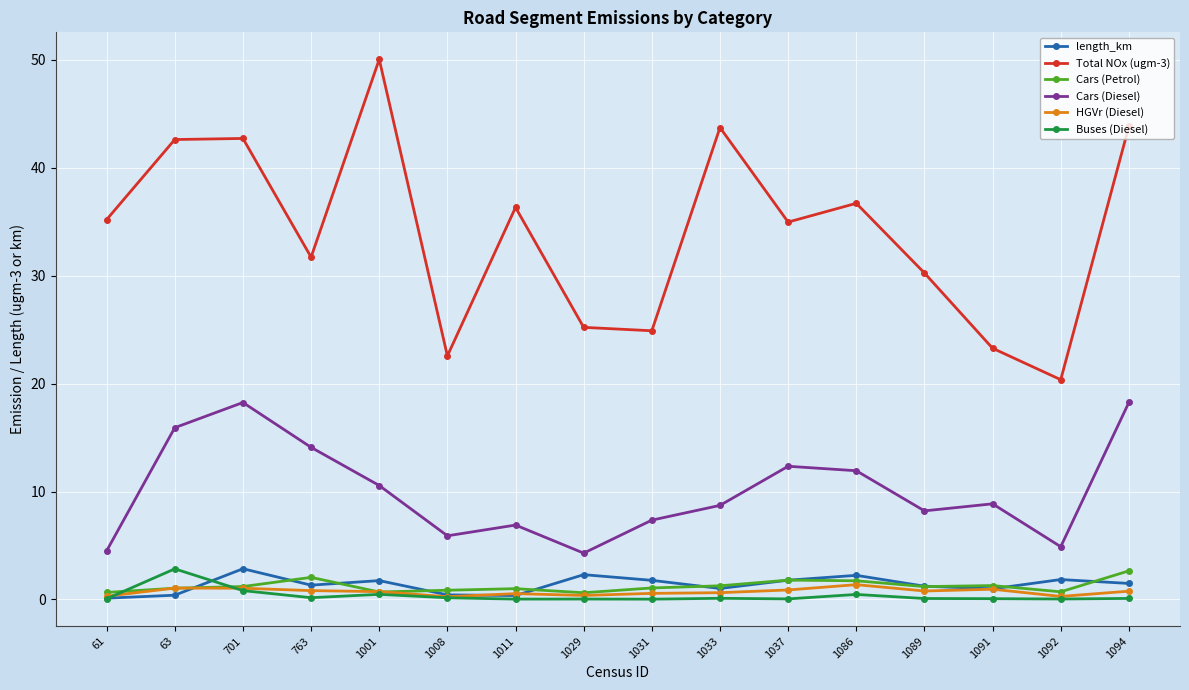

At which label does length_km first exceed 1?

701